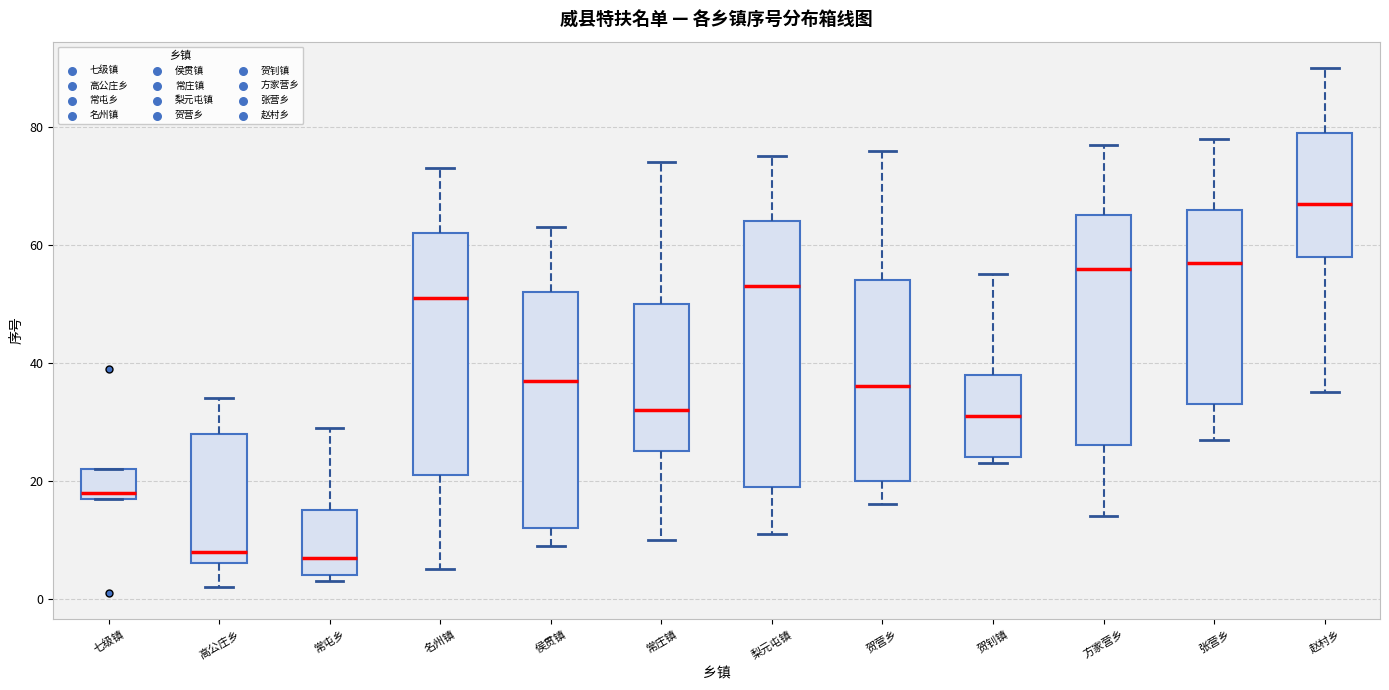

Comparing the boxes themselves (not the whiskers), which one is the tallest?

梨元屯镇